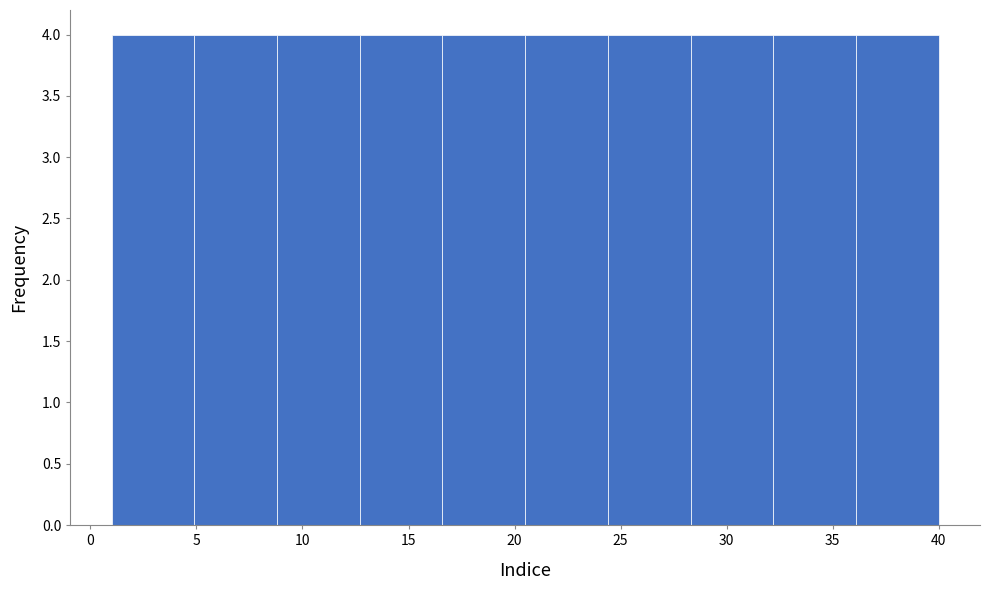

Reading left to right, transcribe this chart: for each bar, give the range it covers on the x-axis and its height. Neither the bar edges nor the heights are printed on the chart, so give them approximately, as read against the axes.

1.0 to 4.9: 4
4.9 to 8.8: 4
8.8 to 12.7: 4
12.7 to 16.6: 4
16.6 to 20.5: 4
20.5 to 24.4: 4
24.4 to 28.3: 4
28.3 to 32.2: 4
32.2 to 36.1: 4
36.1 to 40.0: 4